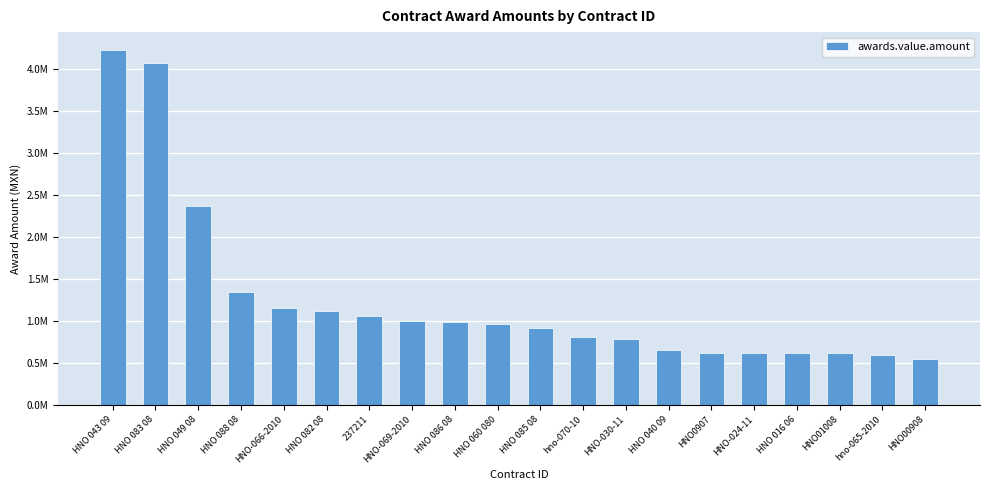

Does the chart contain any negative values?

No